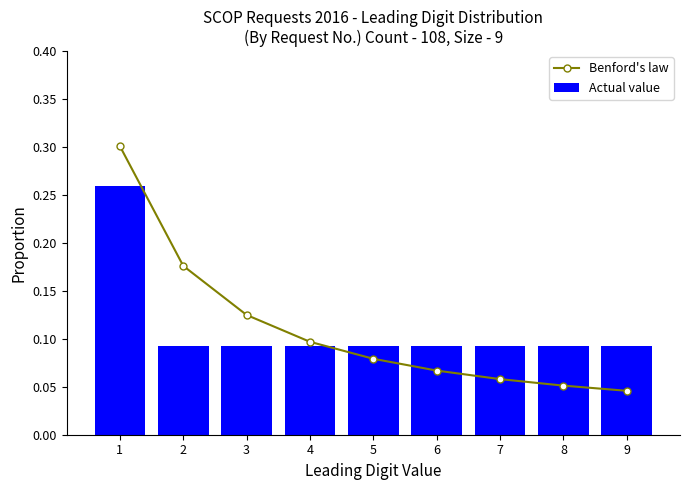

The value of Actual value at 7 is 0.2. True or false?

False